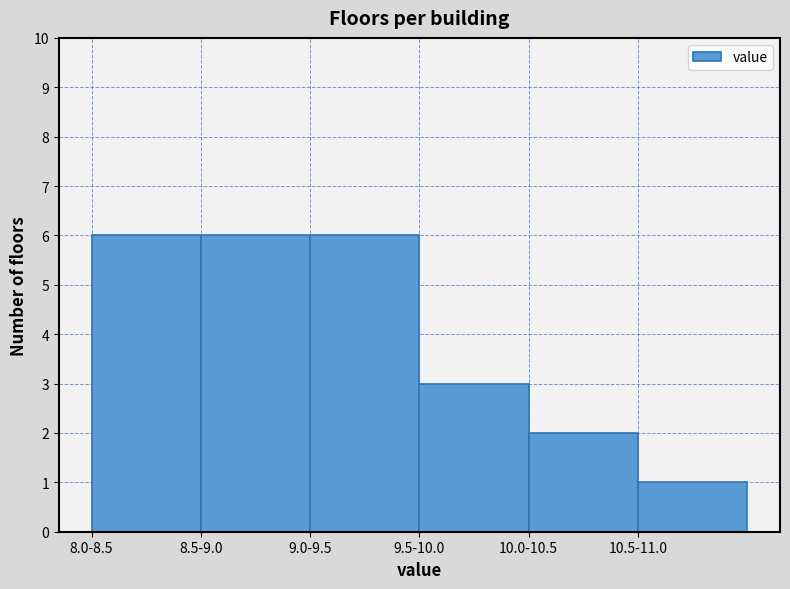

Reading left to right, what are all the values shown in this chart?

8.0-8.5=6	8.5-9.0=6	9.0-9.5=6	9.5-10.0=3	10.0-10.5=2	10.5-11.0=1